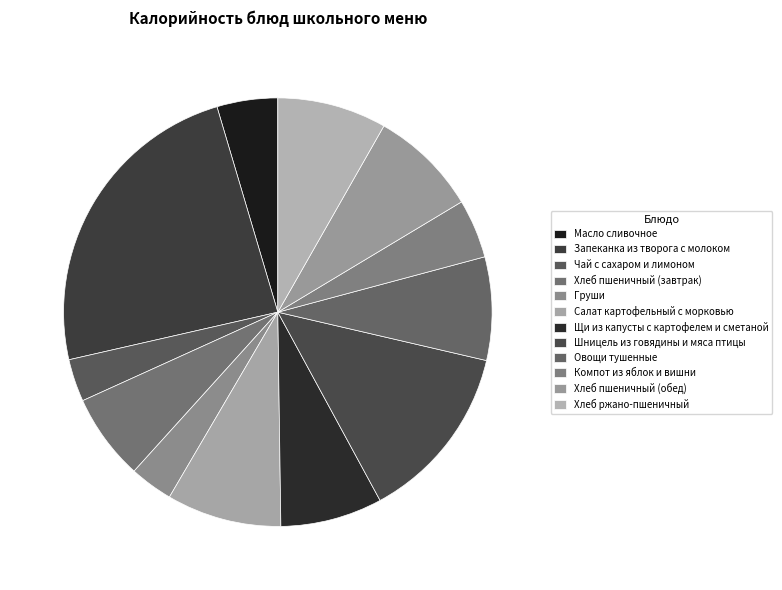

How many slices are in this pie chart?

12